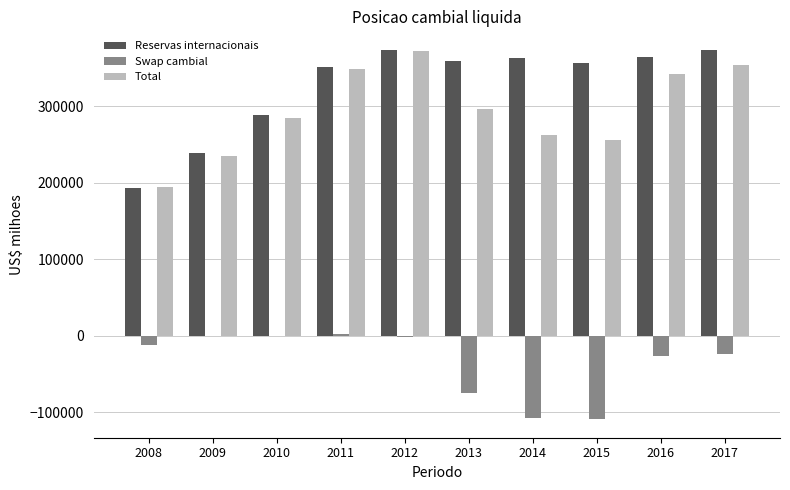

How many categories are shown in the chart?

10